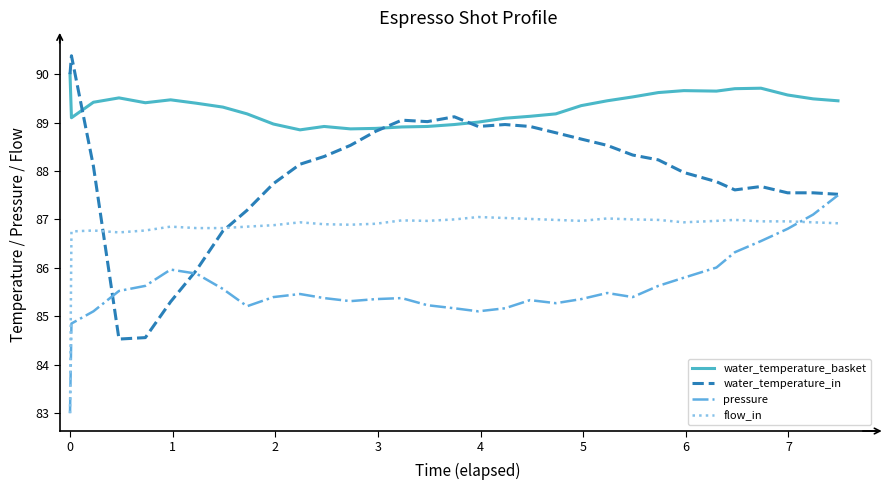

Which series has the widest spread of values?

water_temperature_in